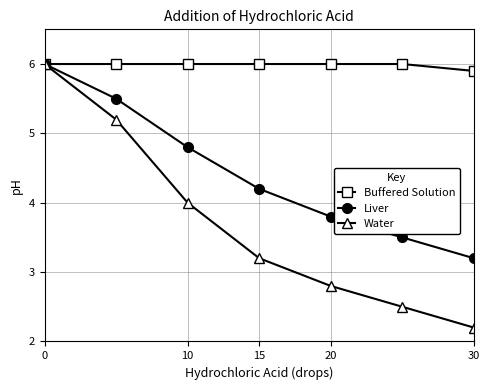

What are all the series names shown in the legend?

Buffered Solution, Liver, Water